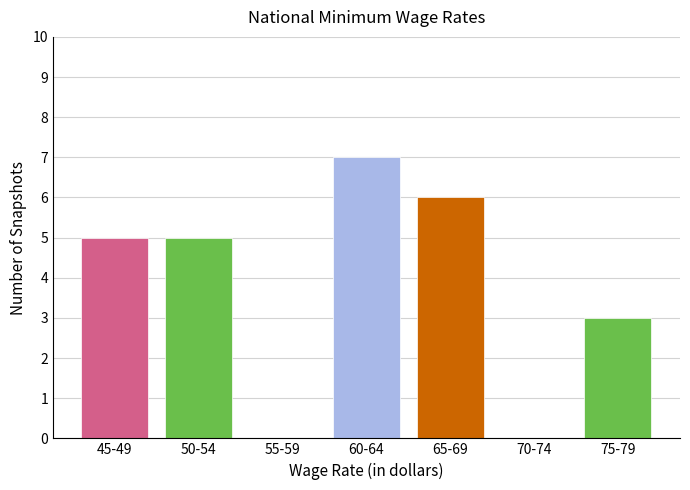

Reading left to right, list all the values displayed in this chart.

45-49=5	50-54=5	55-59=0	60-64=7	65-69=6	70-74=0	75-79=3